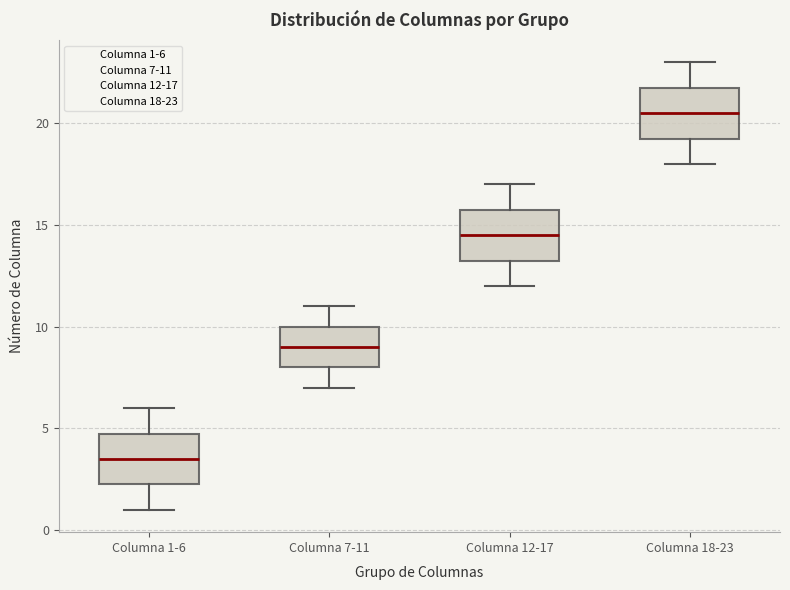

Which box has the lowest median line?

Columna 1-6